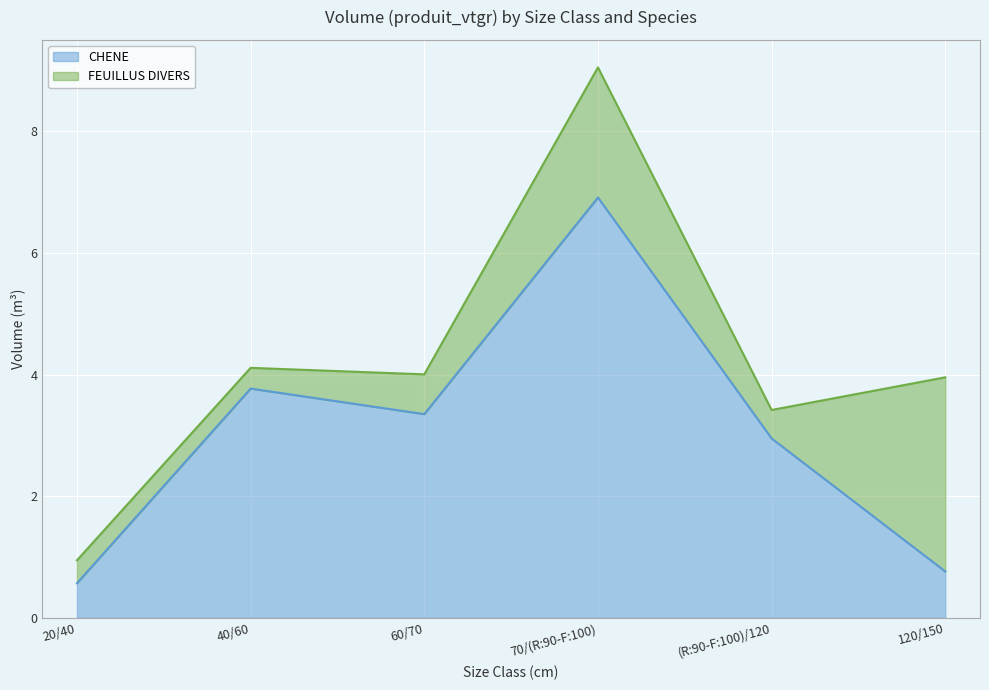

Which has a higher value, 60/70 or 20/40?

60/70